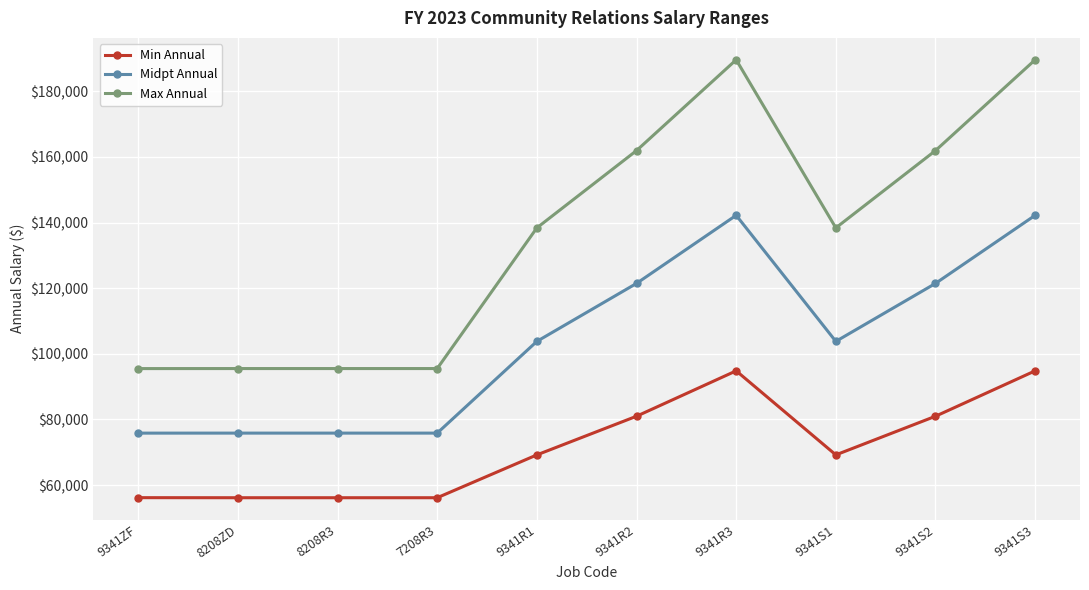

What is the sum of all Max Annual values?

1362022.0